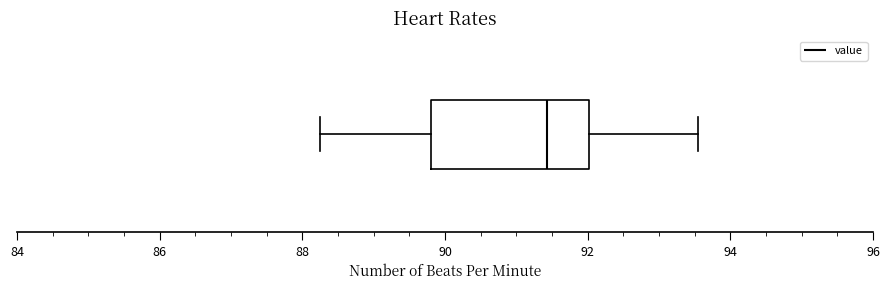

Where does the left whisker of the box end on the x-axis? The values are not printed on the chart, so give them approximately, as read against the axis.

88.2